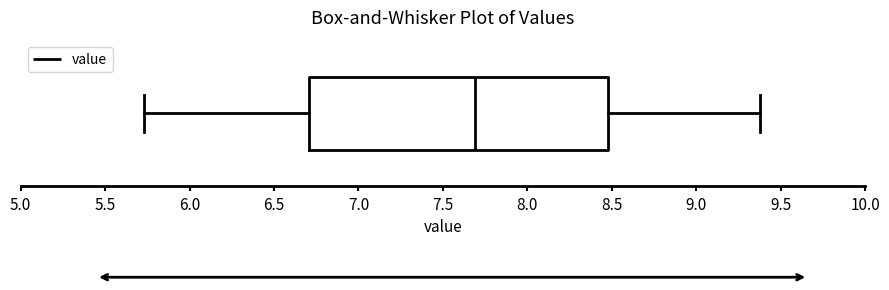

Transcribe this box plot: give where the median line is, the range the box spans, and where the two whiskers end, as read against the x-axis. The values are not printed on the chart, so give them approximately, as read against the axis.

median 7.70, box 6.70 to 8.50, whiskers 5.75 to 9.40